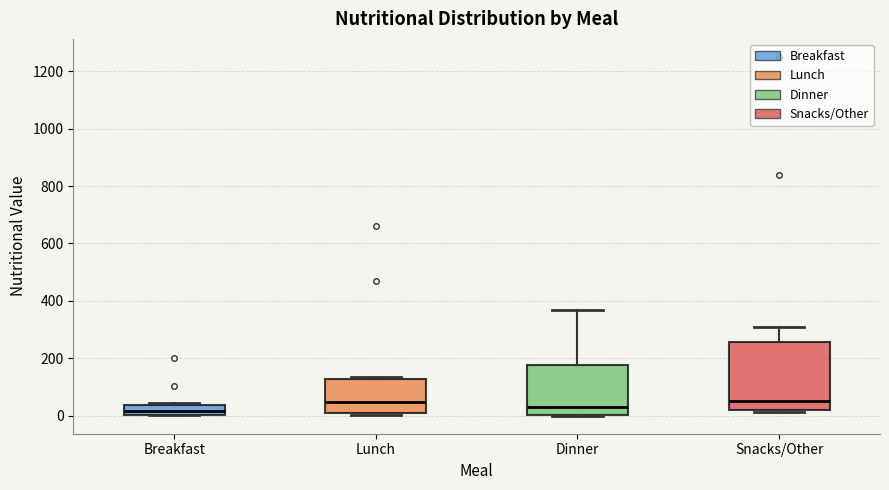

Comparing the boxes themselves (not the whiskers), which one is the tallest?

Snacks/Other